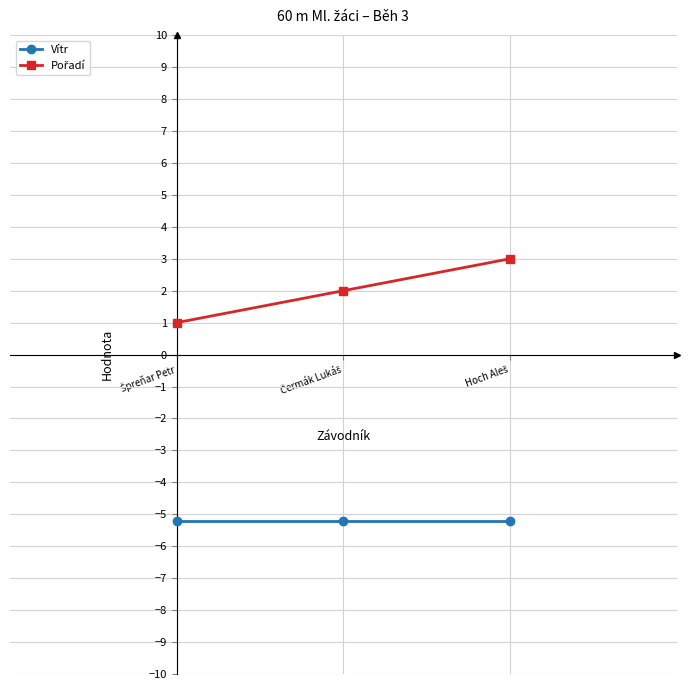

What is the minimum value shown in the chart?

-5.2